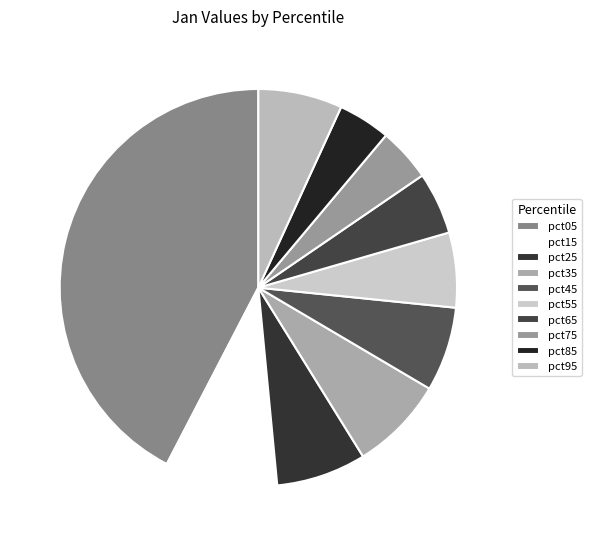

What is the largest slice in the pie chart?

pct05